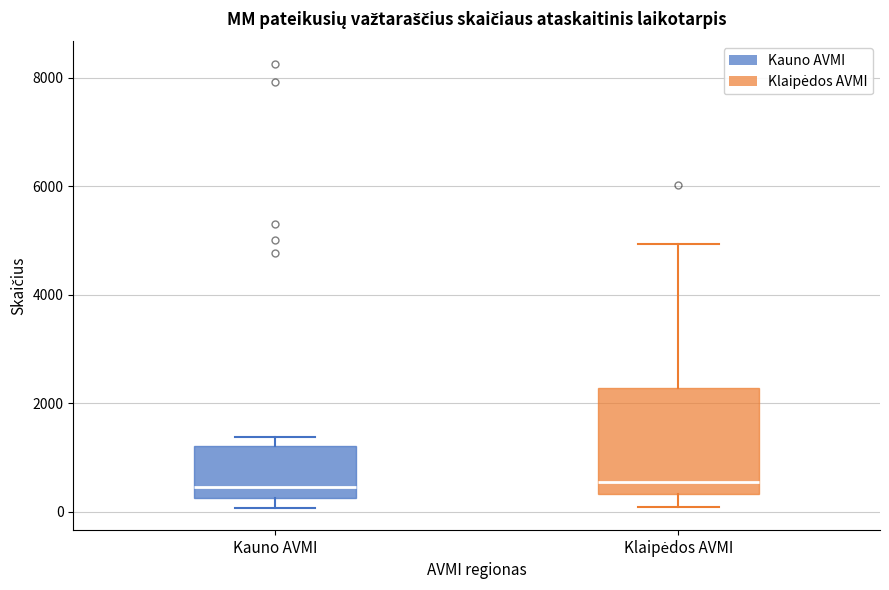

Reading left to right, transcribe this box plot: for each box, give where its median line is, the range the box spans, and where its two whiskers end, as read against the y-axis. The values are not printed on the chart, so give them approximately, as read against the axis.

Kauno AVMI: median 400, box 200 to 1200, whiskers 0 to 1400
Klaipėdos AVMI: median 600, box 400 to 2200, whiskers 0 to 5000